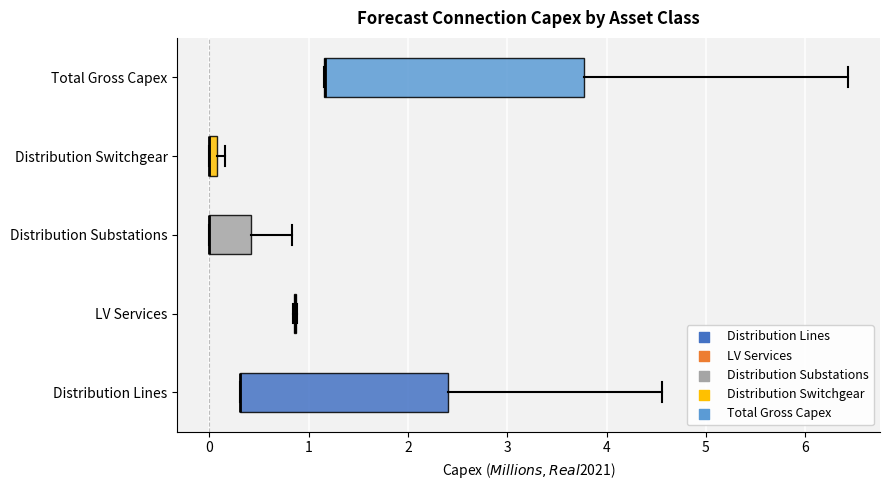

Where does the right whisker of the box for Total Gross Capex end on the x-axis? The values are not printed on the chart, so give them approximately, as read against the axis.

6.4